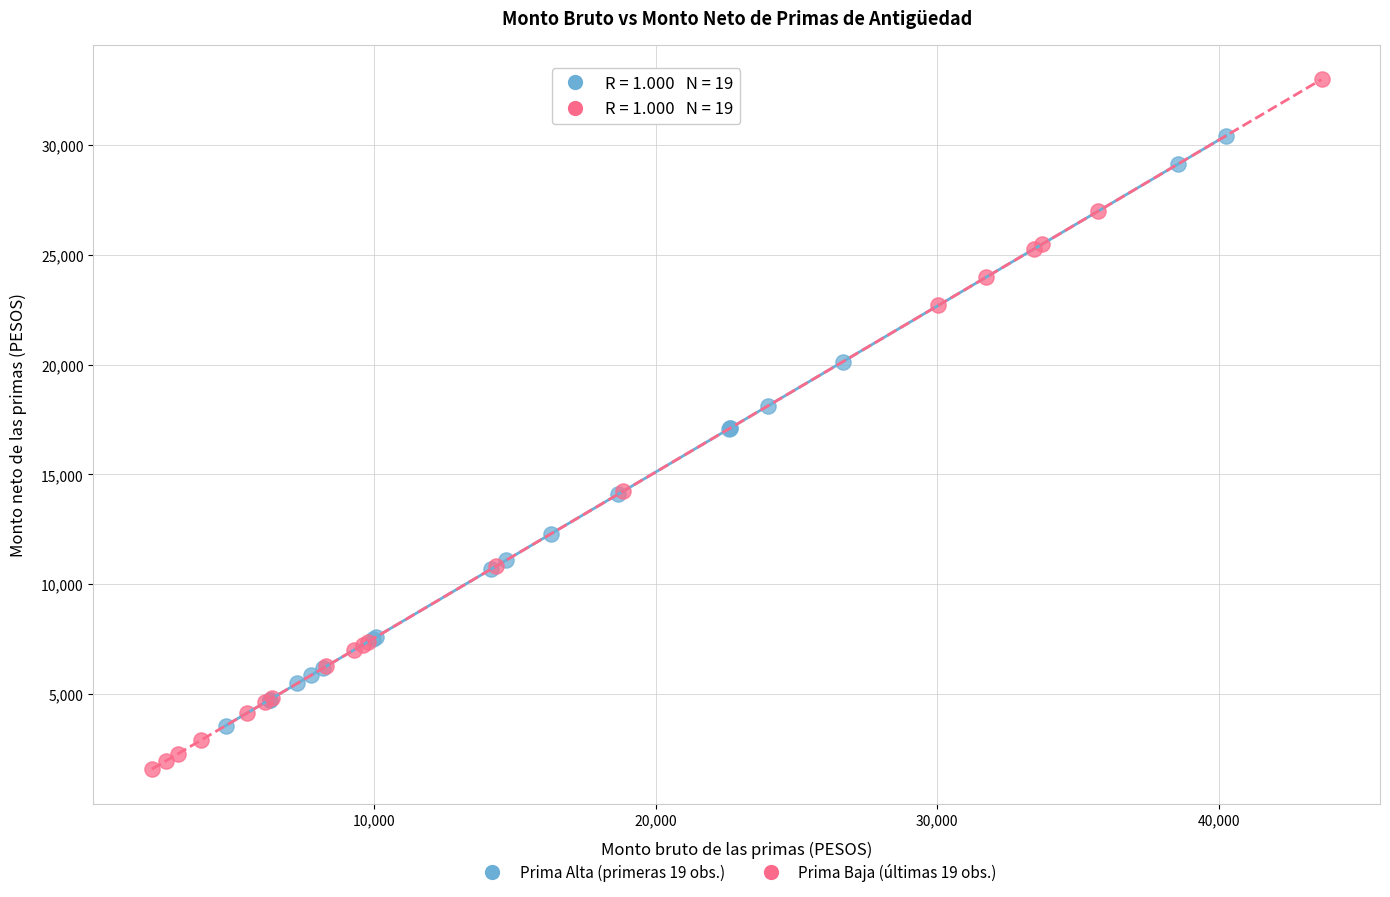

What are all the series names shown in the legend?

Prima Alta (primeras 19 obs.), Prima Baja (últimas 19 obs.)